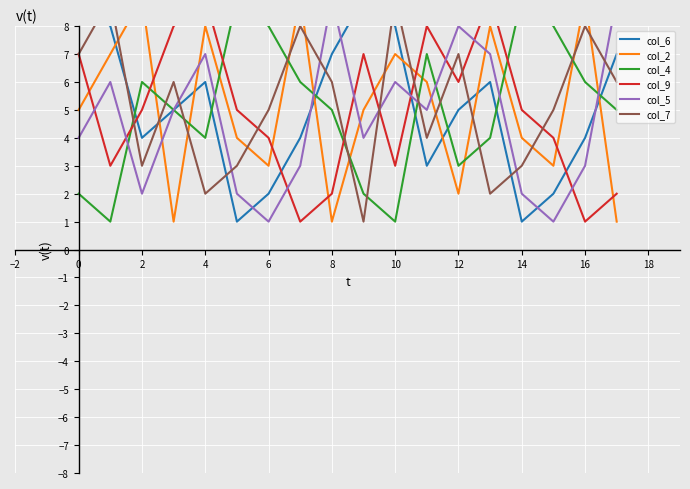

At which category is the sum across all series the highest?

4